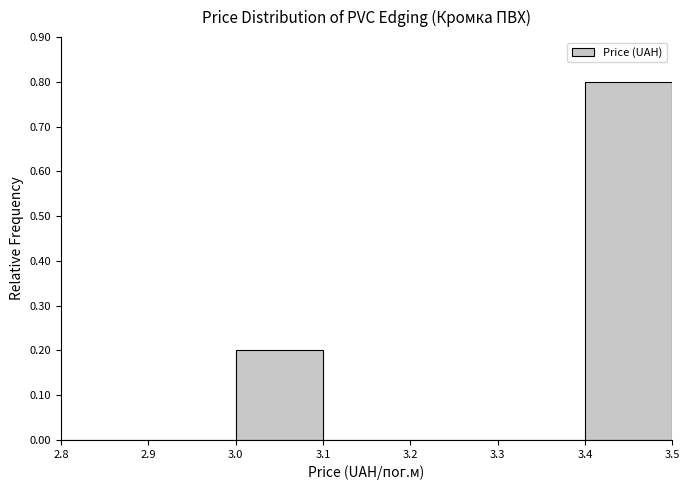

Reading left to right, list every bar in this chart as the range it spans on the x-axis followed by its height. The values are not printed on the chart, so give them approximately, as read against the axis.

2.8 to 2.9: 0
2.9 to 3.0: 0
3.0 to 3.1: 0.2
3.1 to 3.2: 0
3.2 to 3.3: 0
3.3 to 3.4: 0
3.4 to 3.5: 0.8